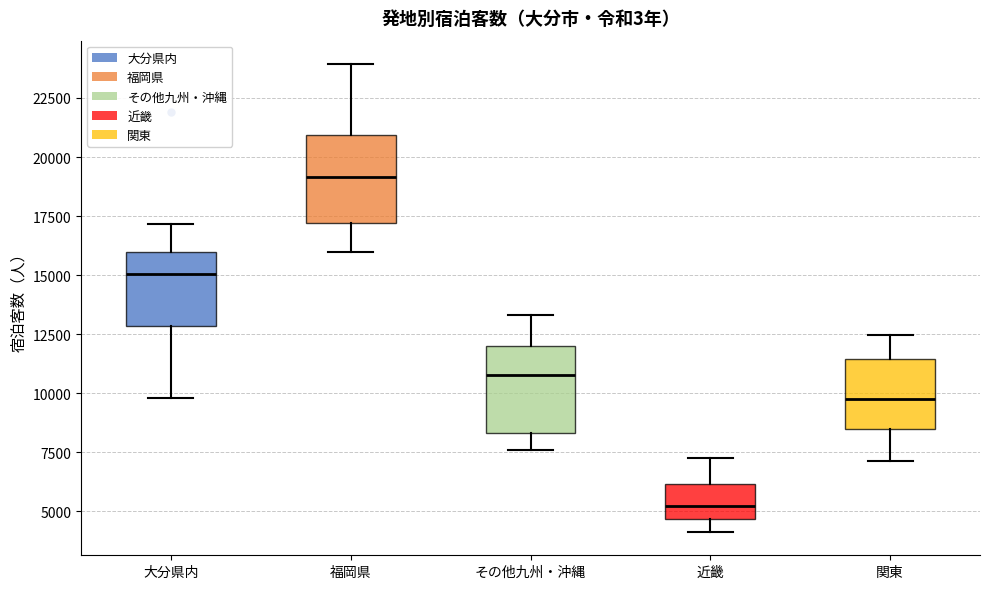

Which box's median line is the highest?

福岡県